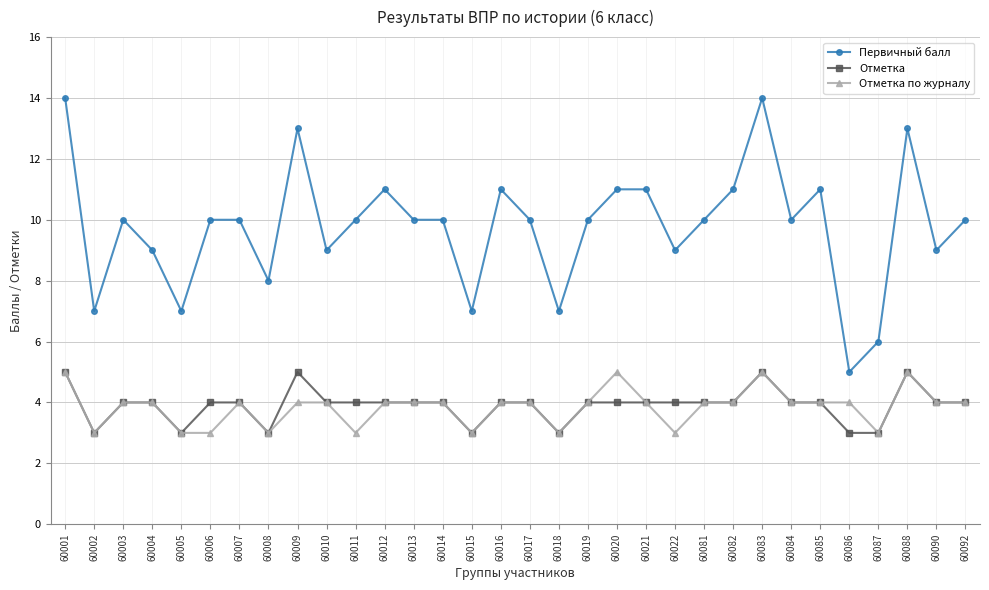

What is the sum of all Первичный балл values?

313